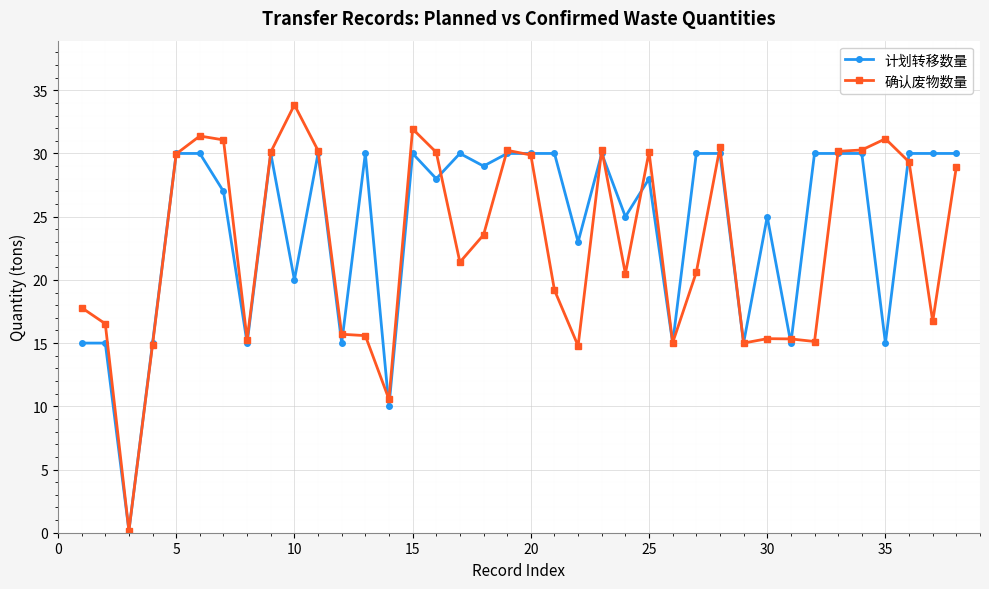

What is the average value of the 计划转移数量 series?

24.2